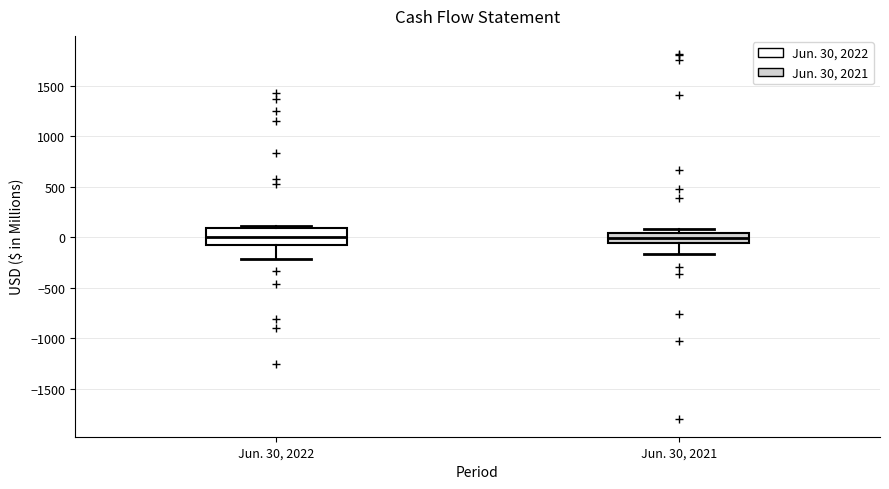

Where is the upper edge of the box for Jun. 30, 2022 on the y-axis? The values are not printed on the chart, so give them approximately, as read against the axis.

100